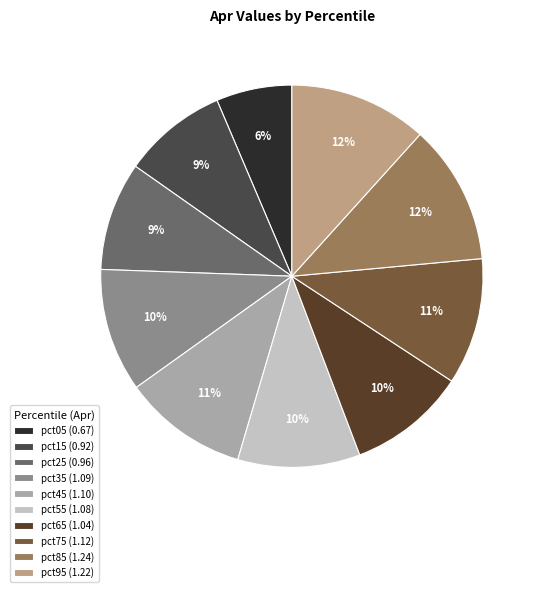

Is pct35 the majority of the pie?

No